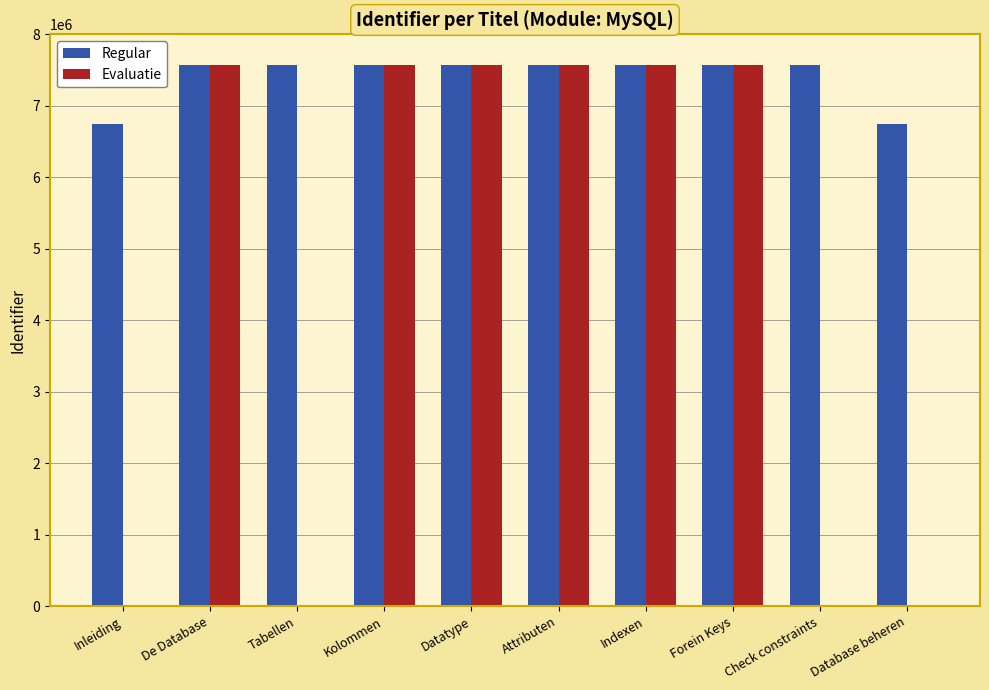

What is the total value across all series at Indexen?

15146973